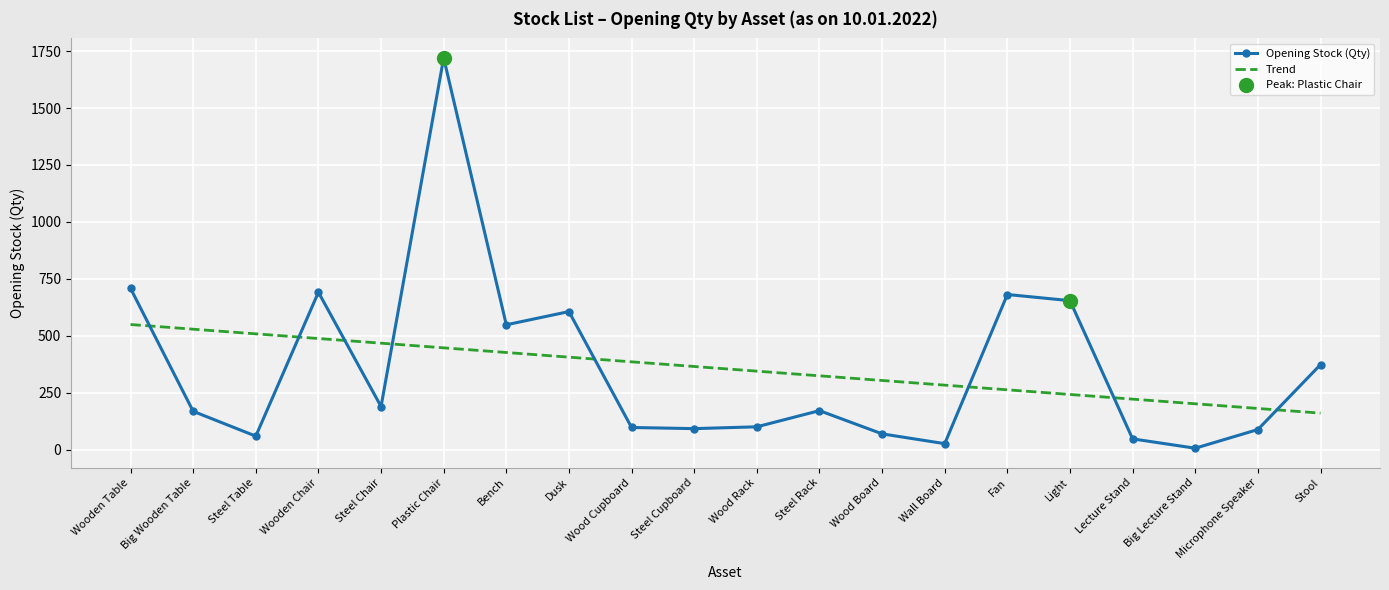

True or false: Opening Stock (Qty) has more than 0 interior local peaks.

True